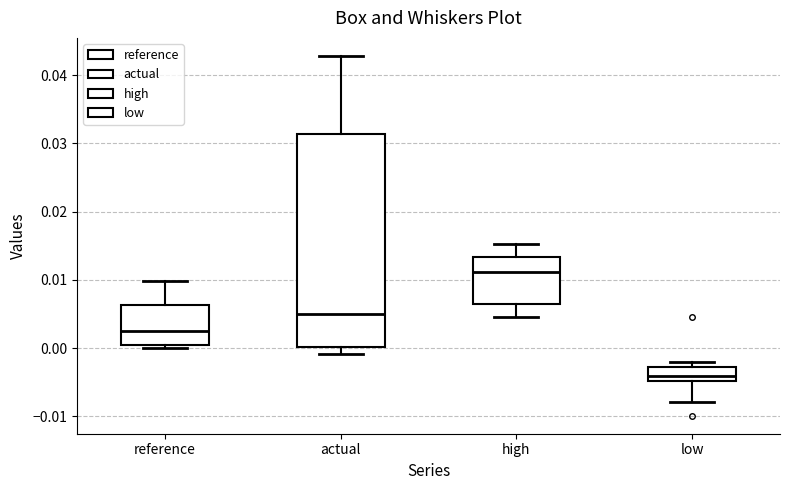

Reading left to right, read every box against the y-axis: the position of its median line, the range the box covers, and the ends of its whiskers. The values are not printed on the chart, so give them approximately, as read against the axis.

reference: median 0.003, box 0.001 to 0.006, whiskers 0.000 to 0.010
actual: median 0.005, box 0.000 to 0.031, whiskers -0.001 to 0.043
high: median 0.011, box 0.006 to 0.013, whiskers 0.005 to 0.015
low: median -0.004, box -0.005 to -0.003, whiskers -0.008 to -0.002